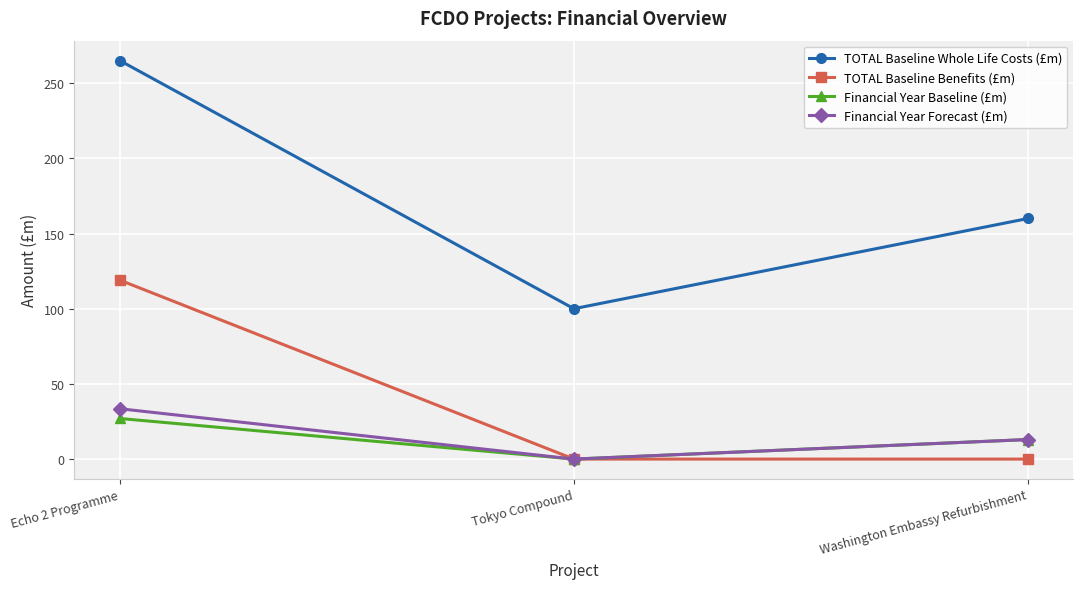

Rank the series by their maximum value, from highest to lowest.

TOTAL Baseline Whole Life Costs (£m), TOTAL Baseline Benefits (£m), Financial Year Forecast (£m), Financial Year Baseline (£m)